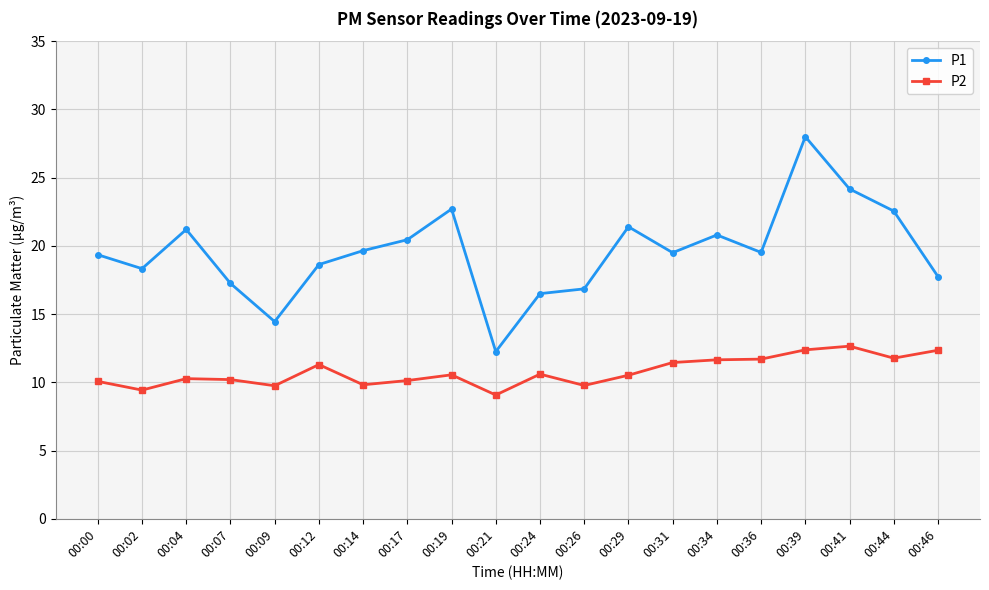

Does the chart display data point markers on the line(s)?

Yes